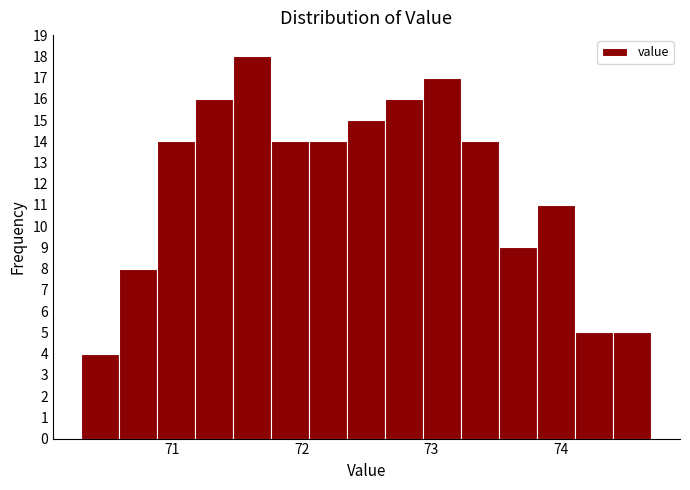

Around what value on the x-axis is the tallest bar? Give the approximate position of its centre, as read against the axis.

71.6